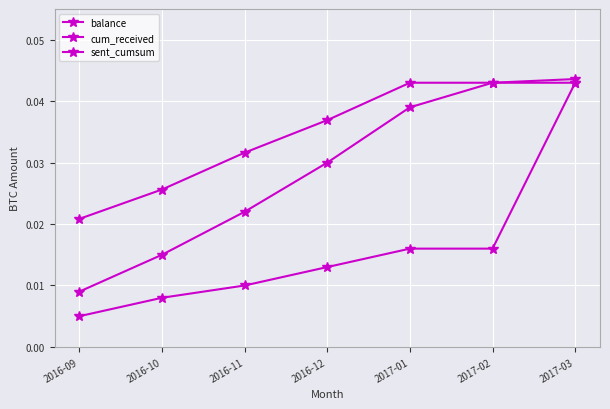

Is it true that balance equals 0.0 at 2016-12?

True